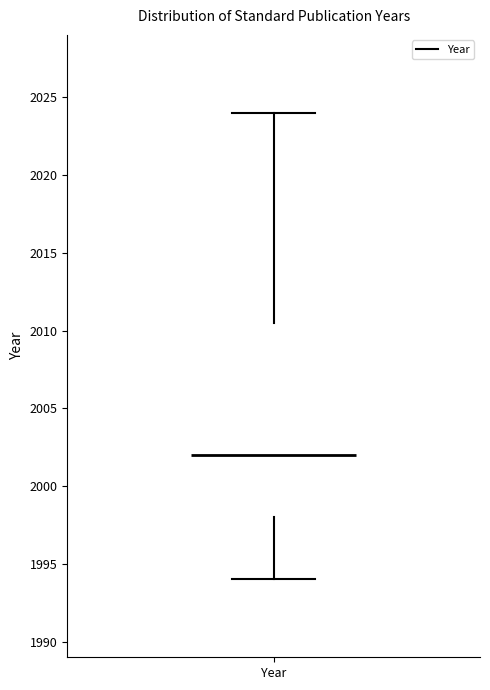

Where is the lower edge of the box for Year on the y-axis? The values are not printed on the chart, so give them approximately, as read against the axis.

1998.0